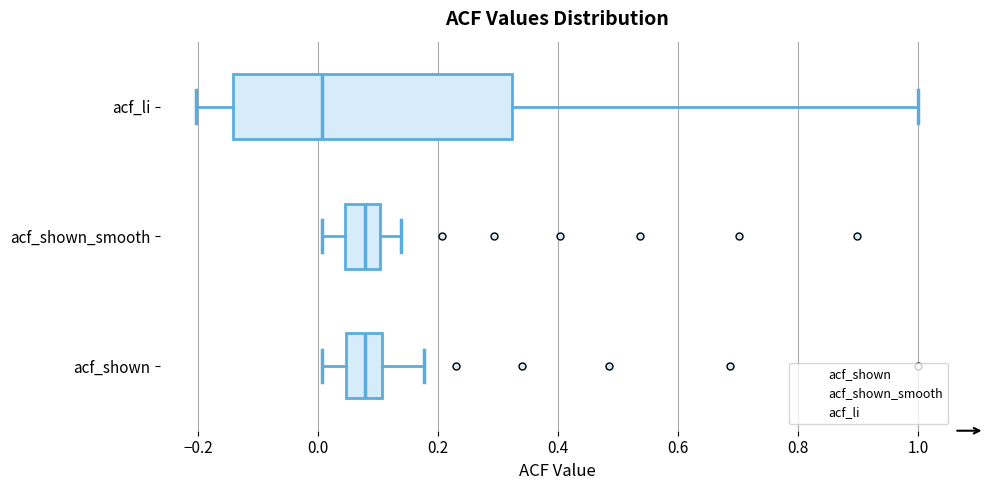

Reading bottom to top, transcribe this box plot: for each box, give where its median line is, the range the box spans, and where its two whiskers end, as read against the x-axis. The values are not printed on the chart, so give them approximately, as read against the axis.

acf_shown: median 0.08, box 0.04 to 0.10, whiskers 0.00 to 0.18
acf_shown_smooth: median 0.08, box 0.04 to 0.10, whiskers 0.00 to 0.14
acf_li: median 0.00, box -0.14 to 0.32, whiskers -0.20 to 1.00